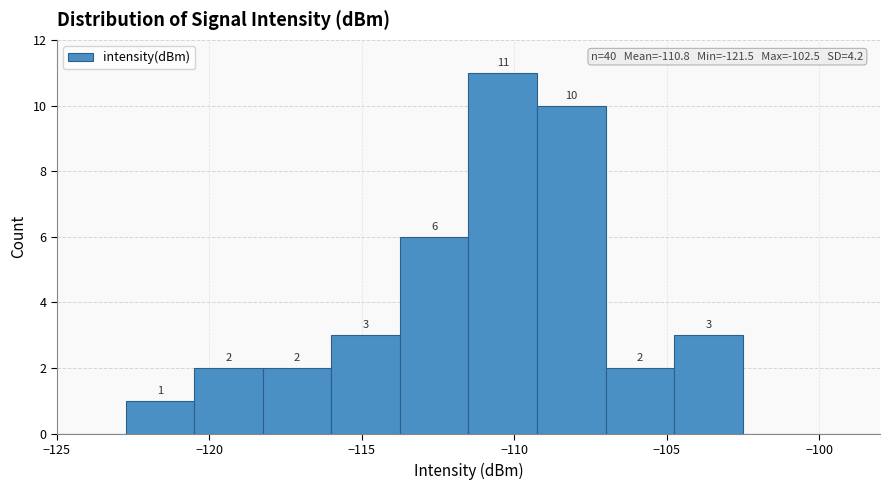

Which range on the x-axis has the tallest bar?

-111.50 to -109.25